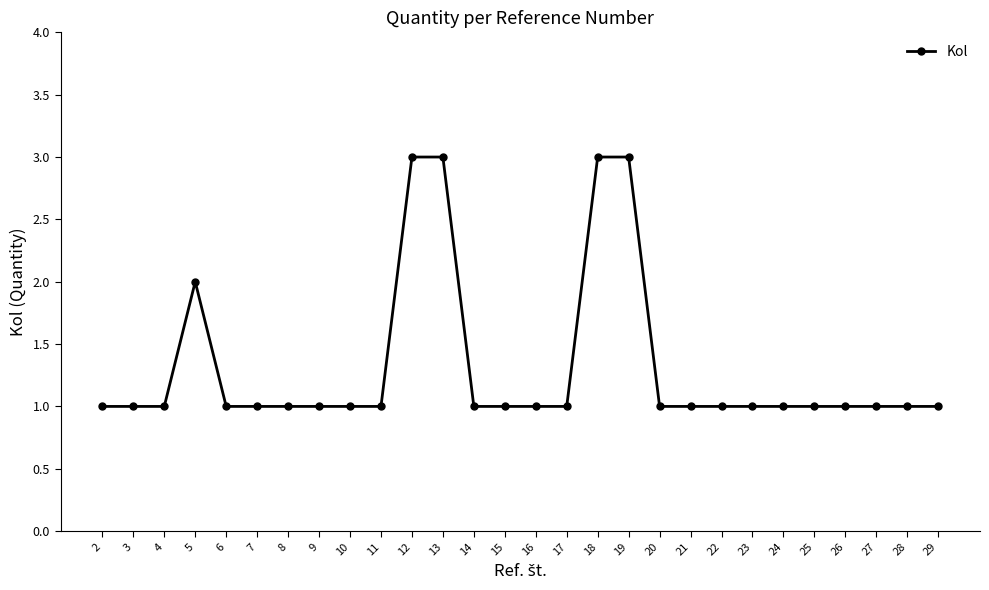

What is the maximum value shown in the chart?

3